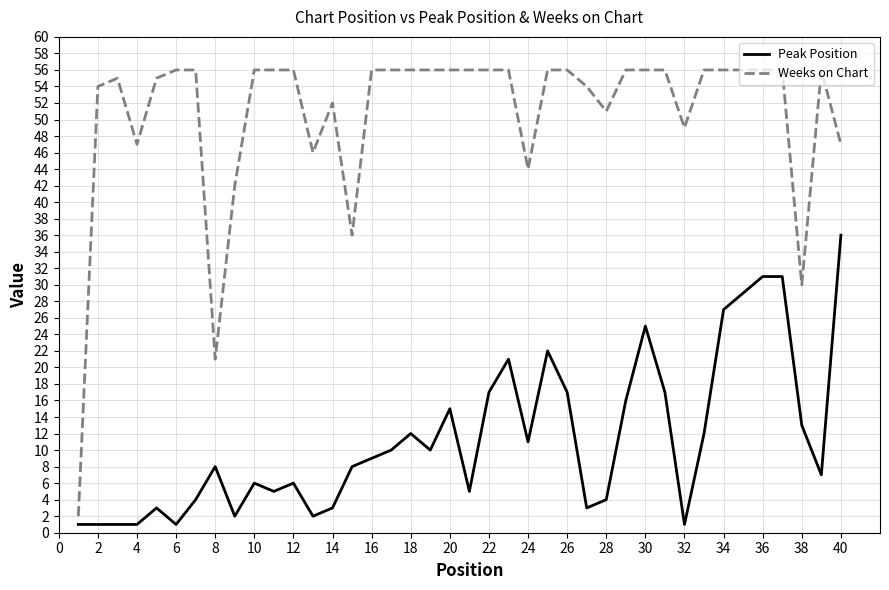

True or false: Peak Position and Weeks on Chart cross at least once.

False